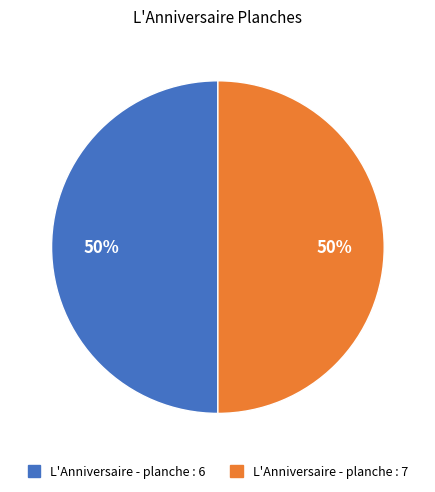

To the nearest percent, what is the average slice percentage?

50%